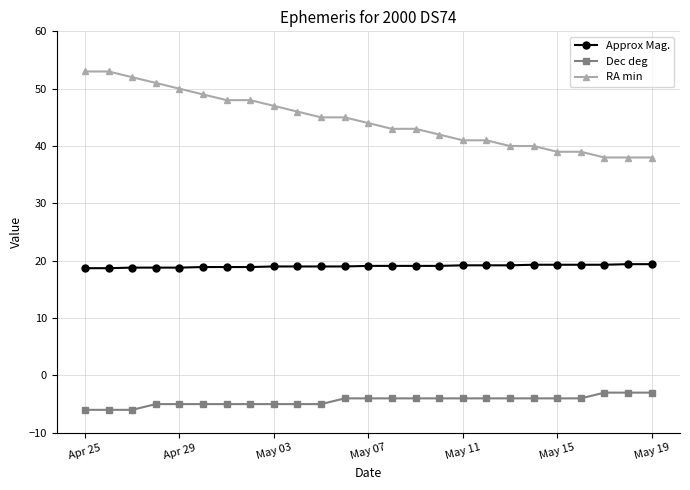

What is the maximum value shown in the chart?

53.0